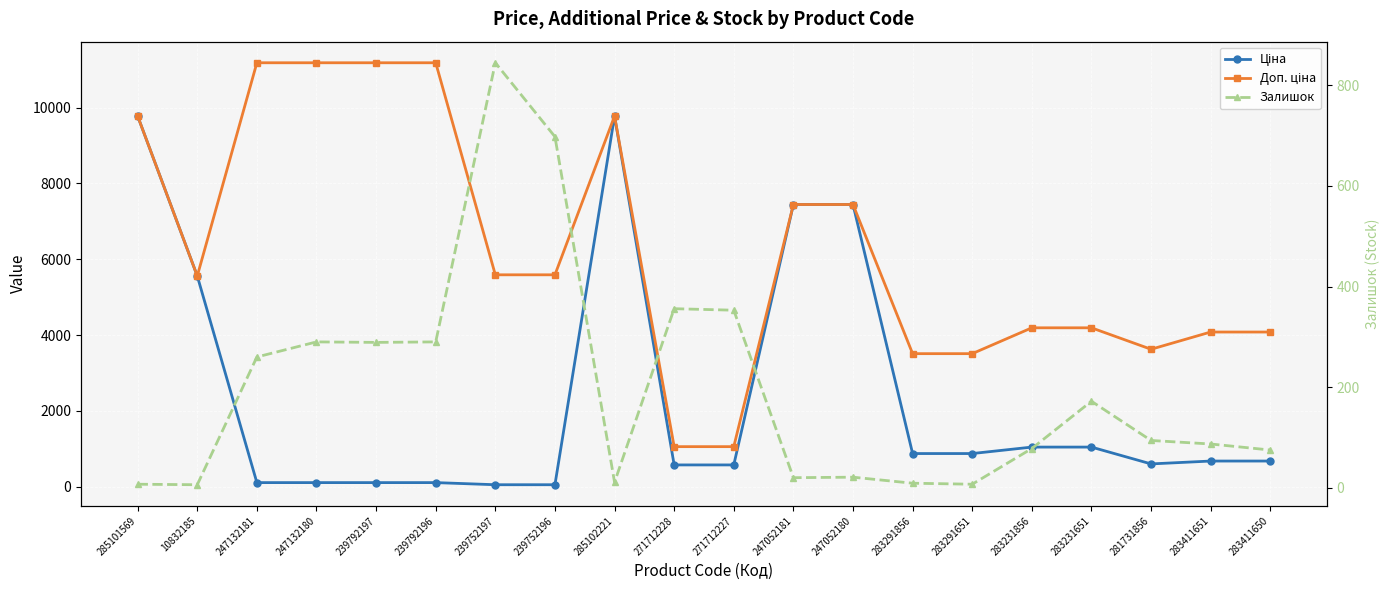

What are all the series names shown in the legend?

Ціна, Доп. ціна, Залишок